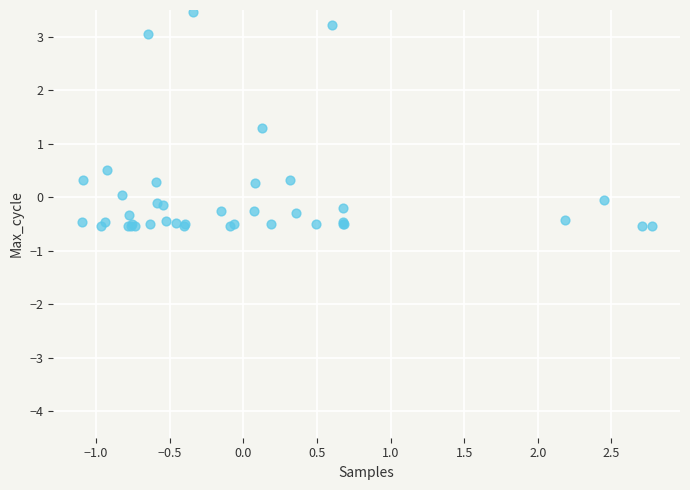

What Y value in the scatter plot is closest to 1?

1.3